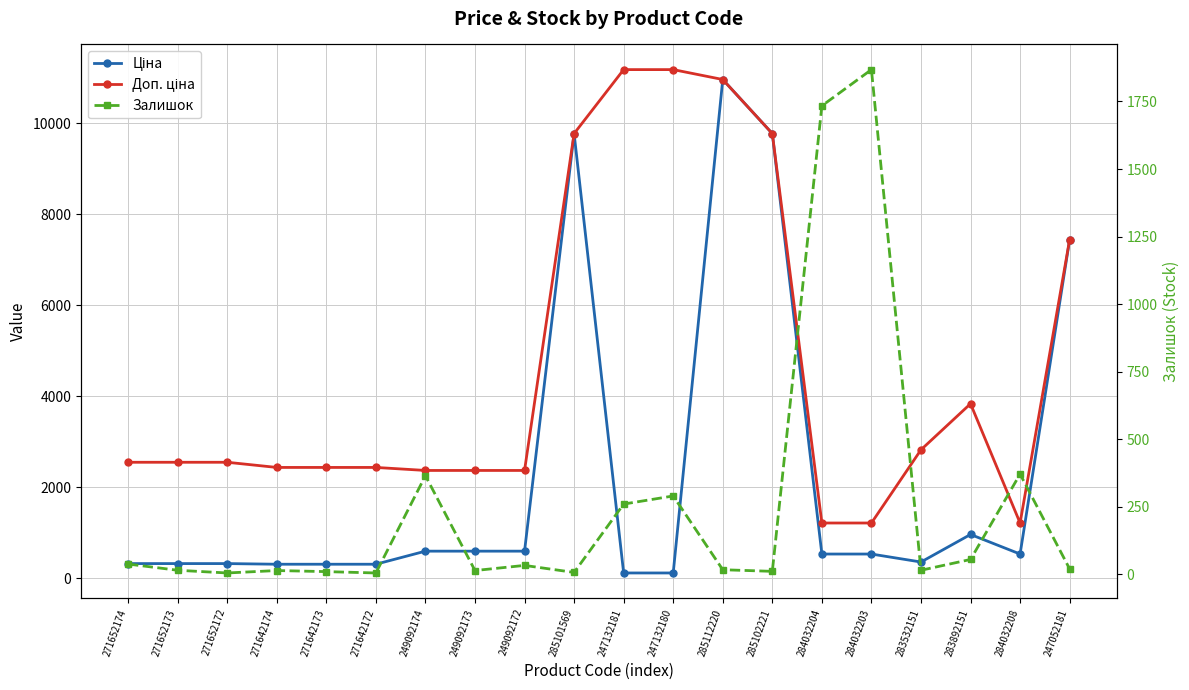

At how many categories does at least one series exceed 9338?

5